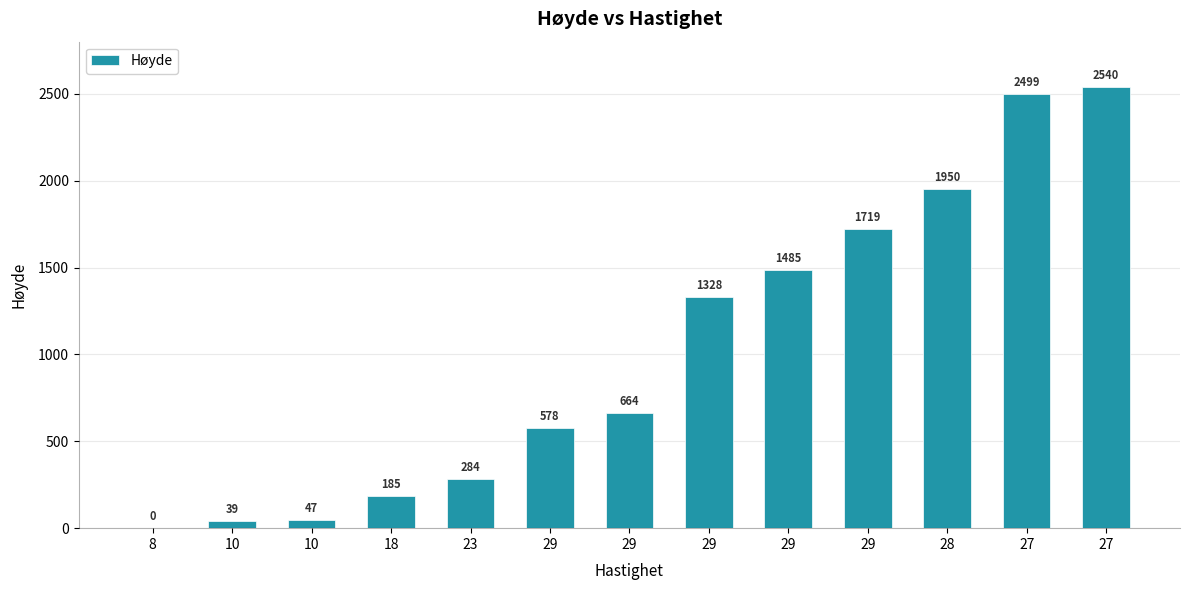

The chart shows a value of 832 at 29. True or false?

False